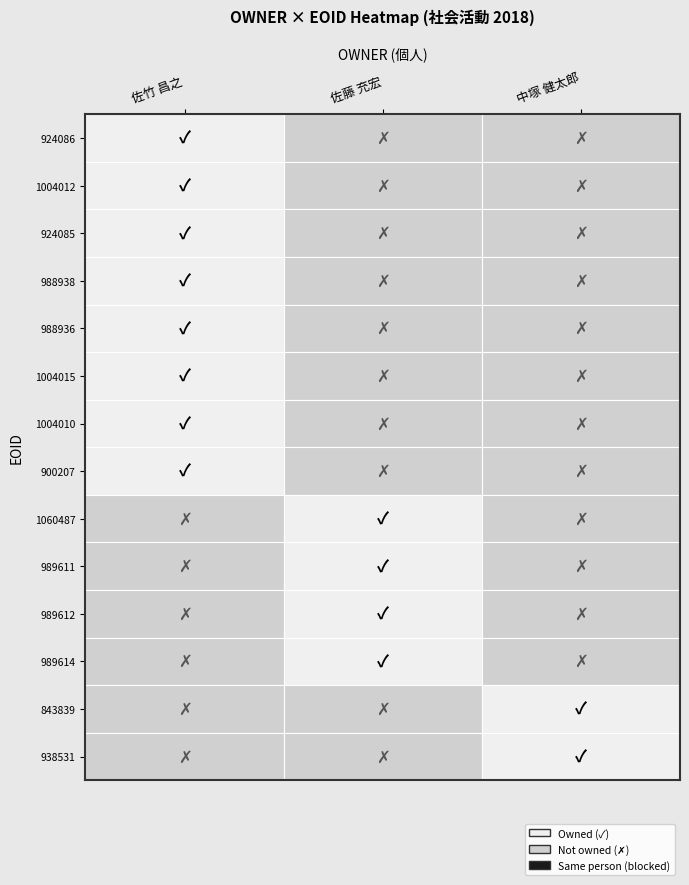

Rank the series by their maximum value, from lowest to highest.

佐竹 昌之, 佐藤 充宏, 中塚 健太郎